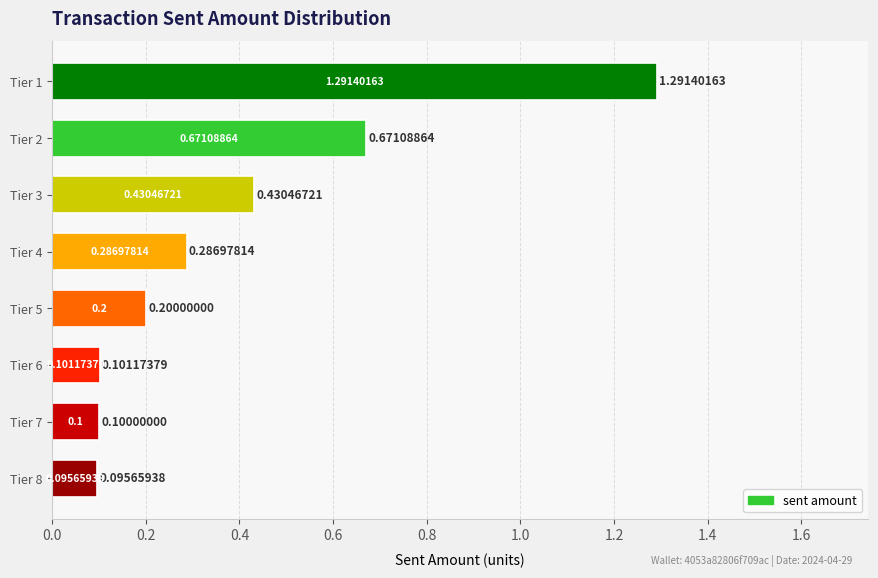

Rank the categories by value from lowest to highest.

Tier 8, Tier 7, Tier 6, Tier 5, Tier 4, Tier 3, Tier 2, Tier 1